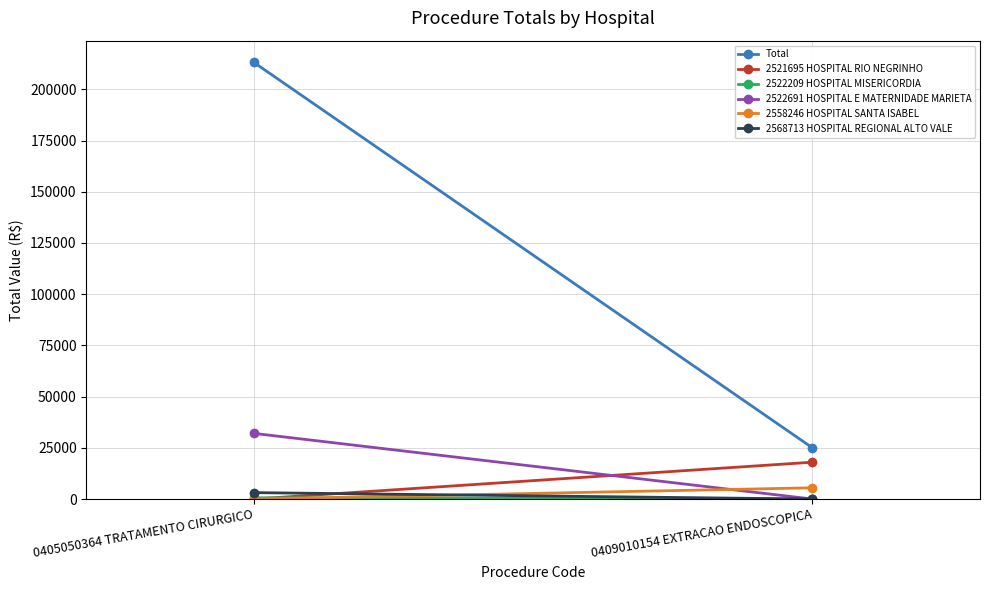

Between 0405050364 TRATAMENTO CIRURGICO and 0409010154 EXTRACAO ENDOSCOPICA, which series saw the biggest shift?

Total